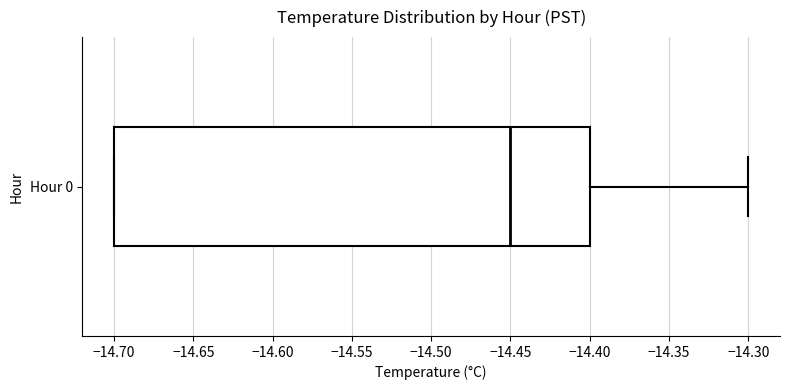

Read this box plot against the x-axis: the position of the median line, the range covered by the box, and the ends of both whiskers. The values are not printed on the chart, so give them approximately, as read against the axis.

median -14.45, box -14.70 to -14.40, whiskers -14.70 to -14.30